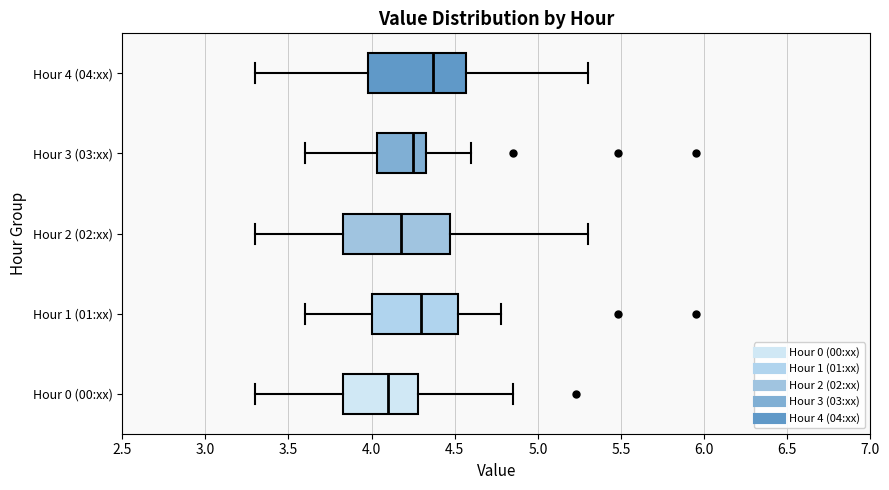

Reading bottom to top, transcribe this box plot: for each box, give where its median line is, the range the box spans, and where its two whiskers end, as read against the x-axis. The values are not printed on the chart, so give them approximately, as read against the axis.

Hour 0 (00:xx): median 4.10, box 3.85 to 4.30, whiskers 3.30 to 4.85
Hour 1 (01:xx): median 4.30, box 4.00 to 4.50, whiskers 3.60 to 4.80
Hour 2 (02:xx): median 4.20, box 3.85 to 4.45, whiskers 3.30 to 5.30
Hour 3 (03:xx): median 4.25, box 4.05 to 4.35, whiskers 3.60 to 4.60
Hour 4 (04:xx): median 4.35, box 4.00 to 4.55, whiskers 3.30 to 5.30